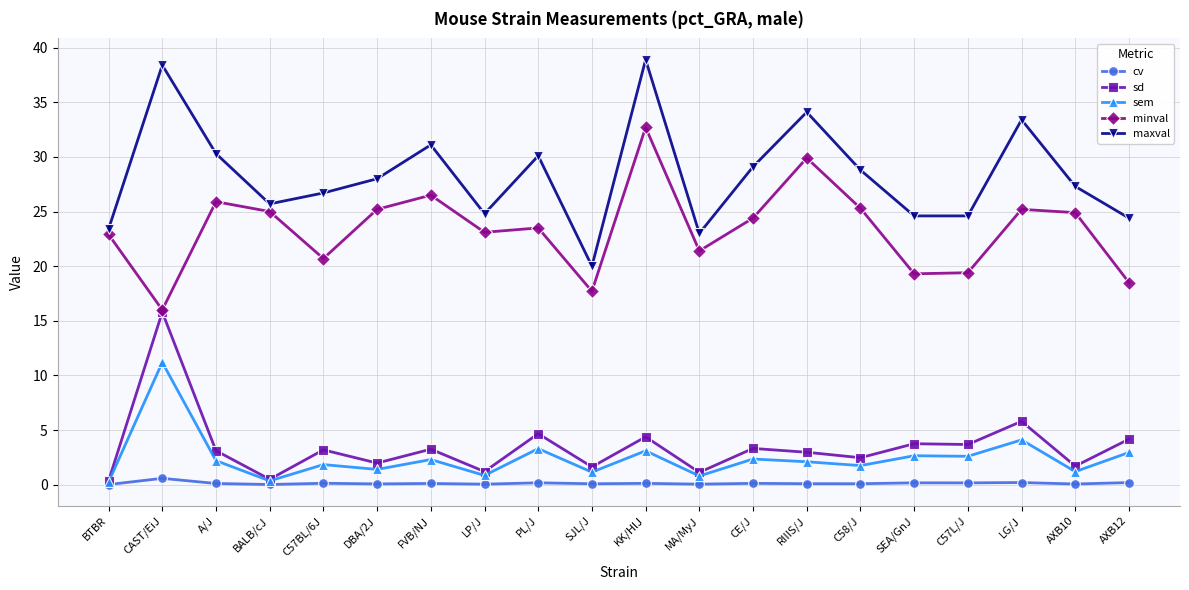

Where is the first local minimum for sd?

BALB/cJ